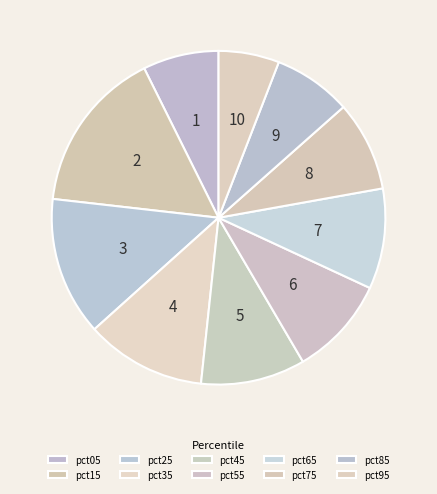

Does any single category account for the majority?

No